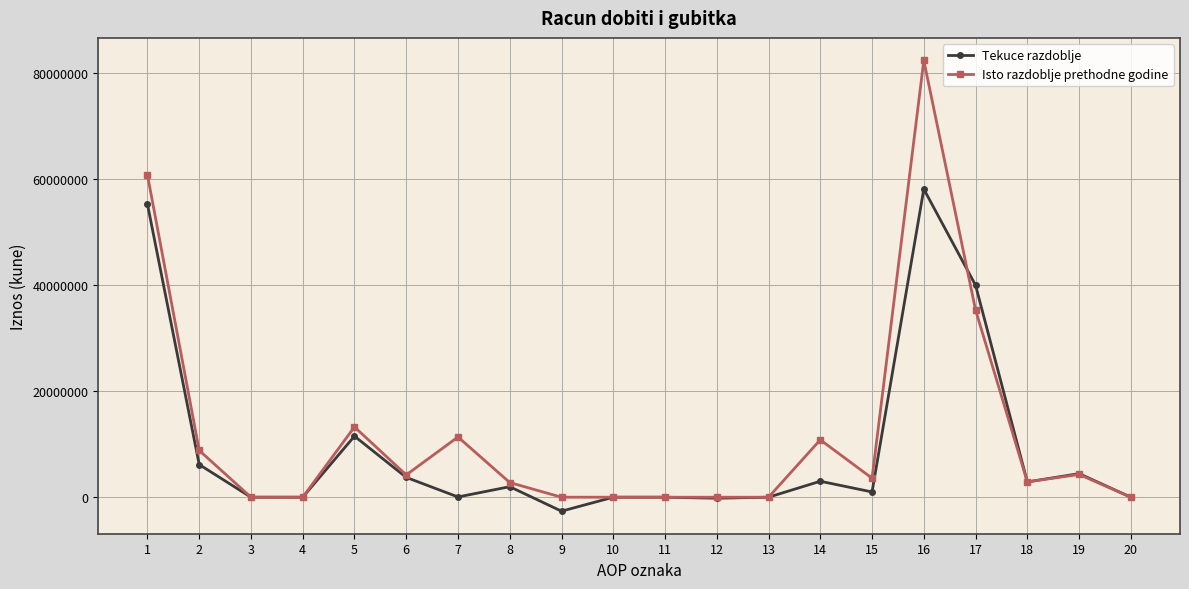

At which category is the sum across all series the highest?

16